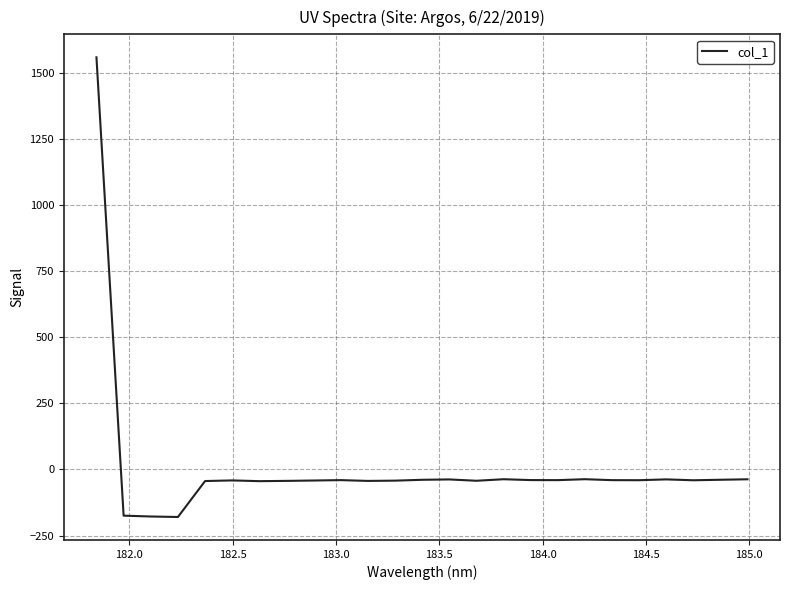

Does the chart display data point markers on the line(s)?

No